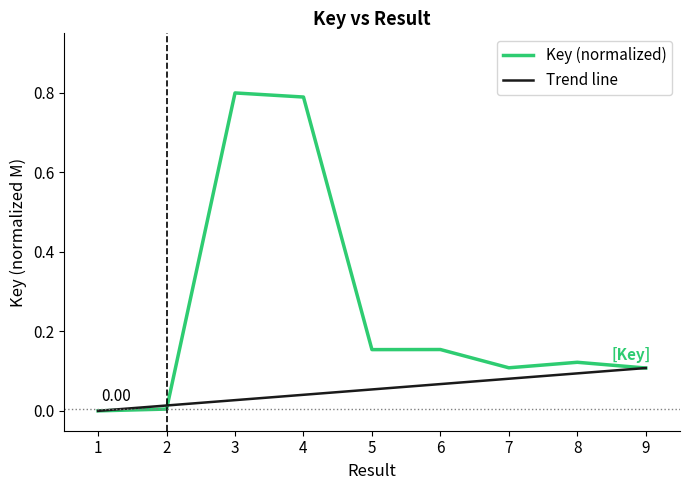

What is the difference between the maximum and minimum values?

0.8